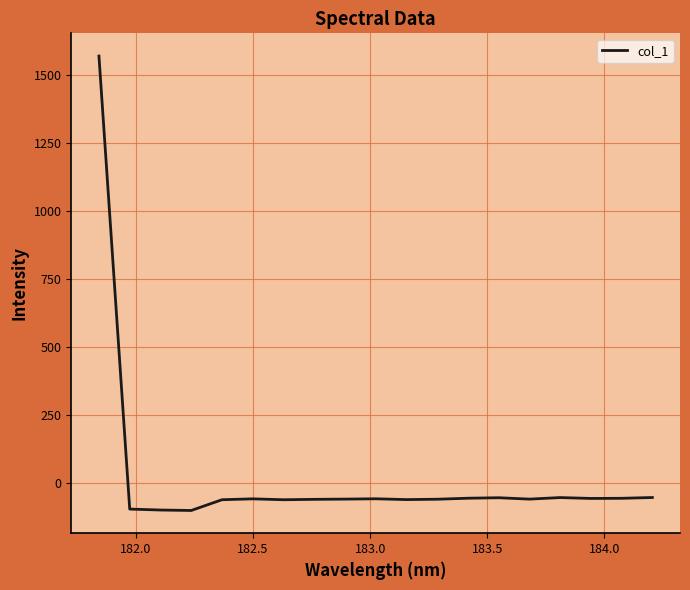

What is the smallest value displayed?

-100.4